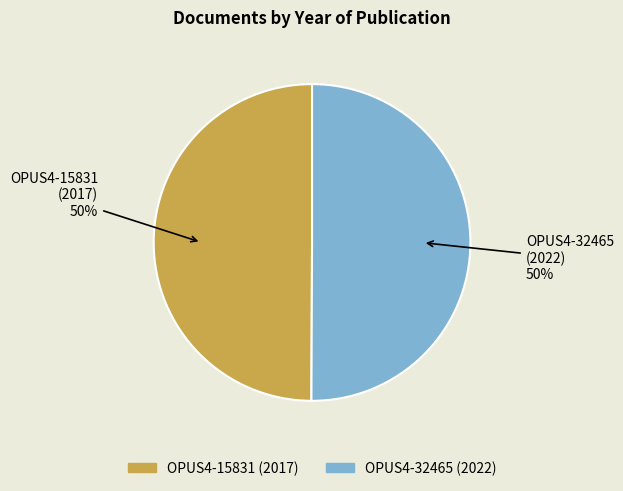

How many segments does this pie chart have?

2